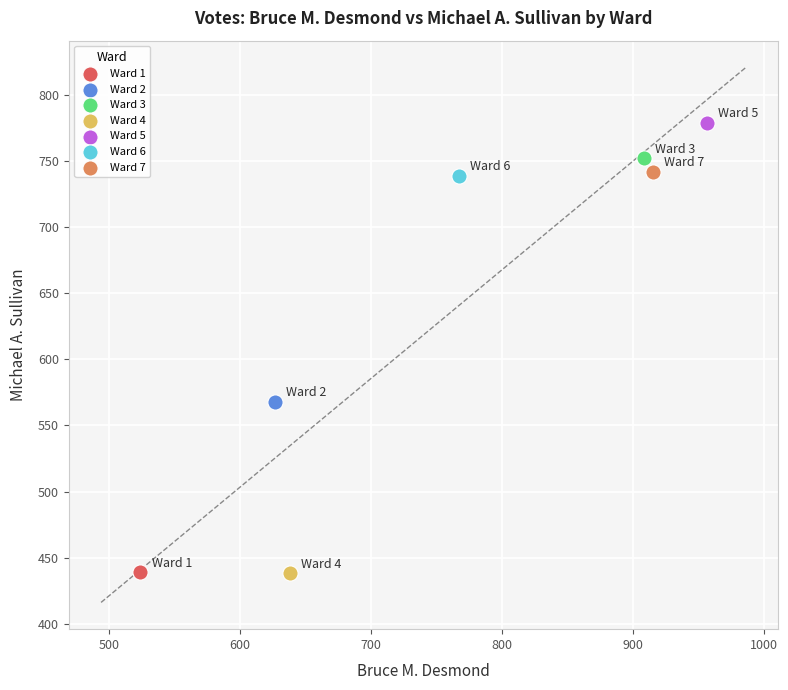

What are all the series names shown in the legend?

Ward 1, Ward 2, Ward 3, Ward 4, Ward 5, Ward 6, Ward 7